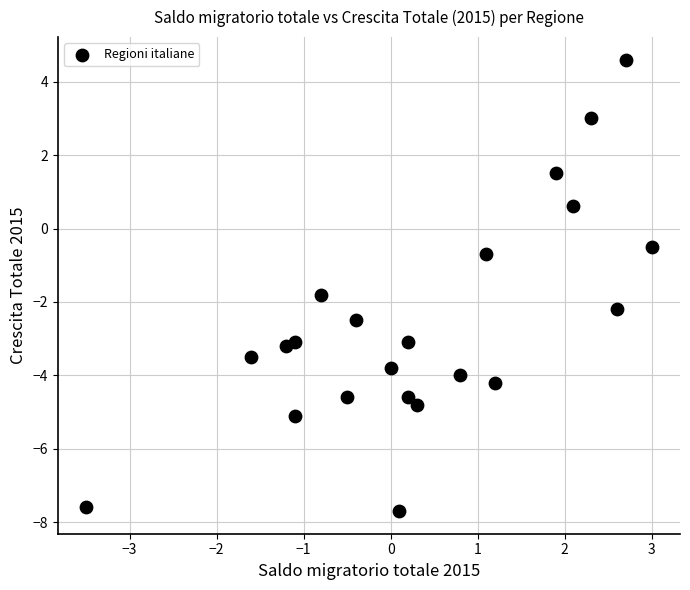

What Y value in the scatter plot is closest to -1?

-0.7